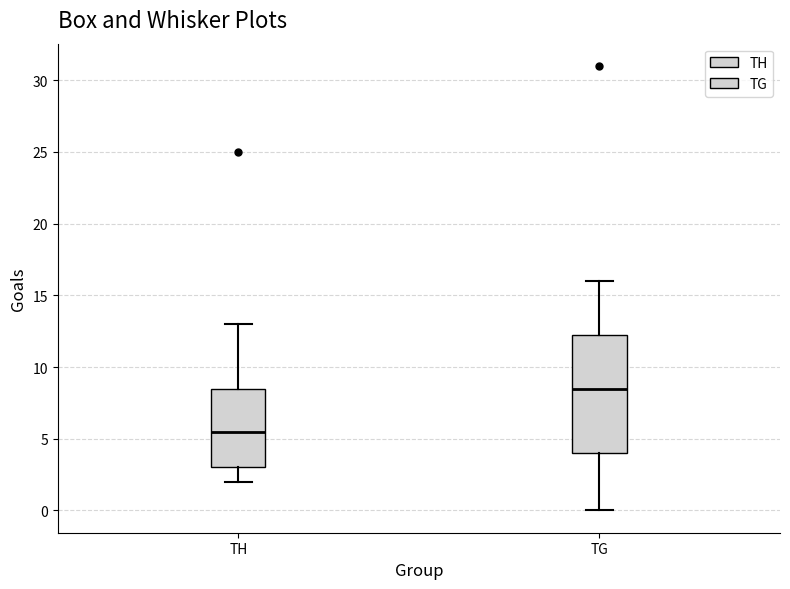

Reading left to right, read every box against the y-axis: the position of its median line, the range the box covers, and the ends of its whiskers. The values are not printed on the chart, so give them approximately, as read against the axis.

TH: median 5.5, box 3.0 to 8.5, whiskers 2.0 to 13.0
TG: median 8.5, box 4.0 to 12.5, whiskers 0.0 to 16.0